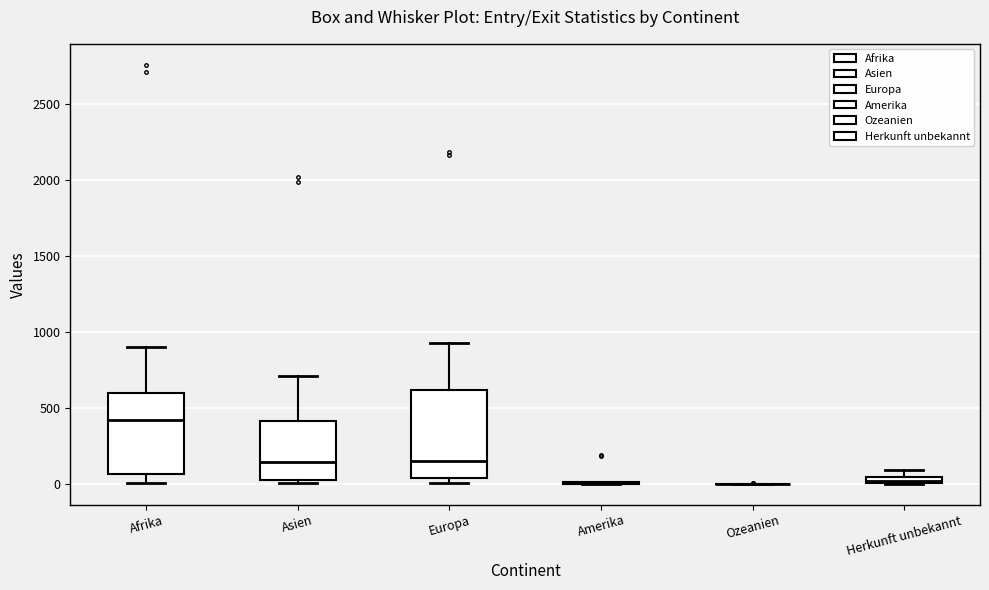

Where is the lower edge of the box for Europa on the y-axis? The values are not printed on the chart, so give them approximately, as read against the axis.

50